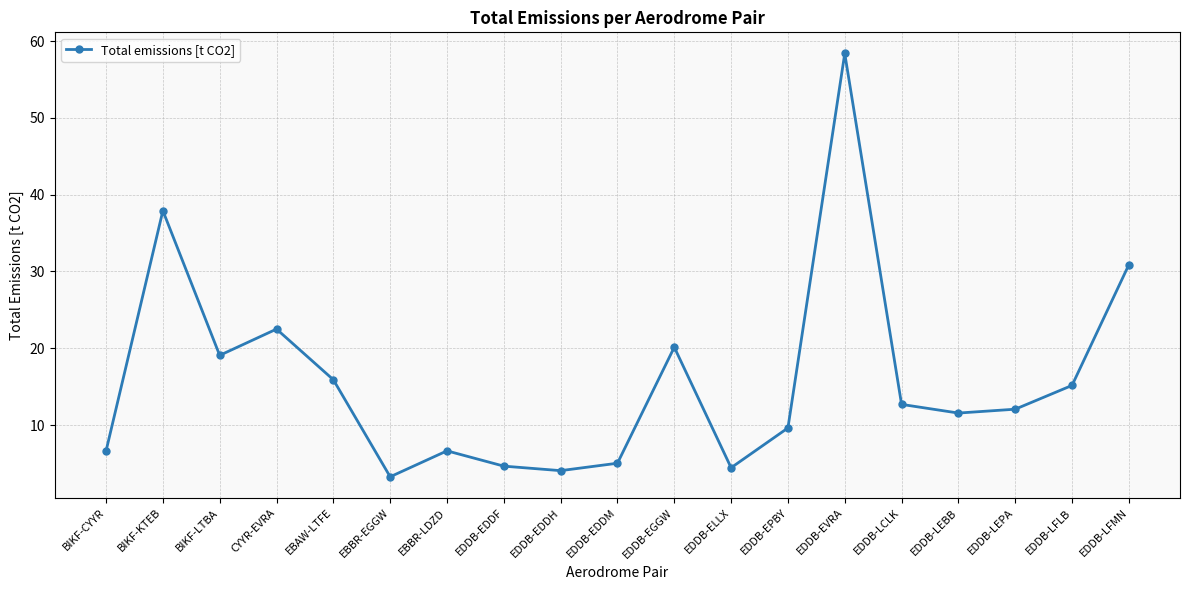

How many values are below 12?

9